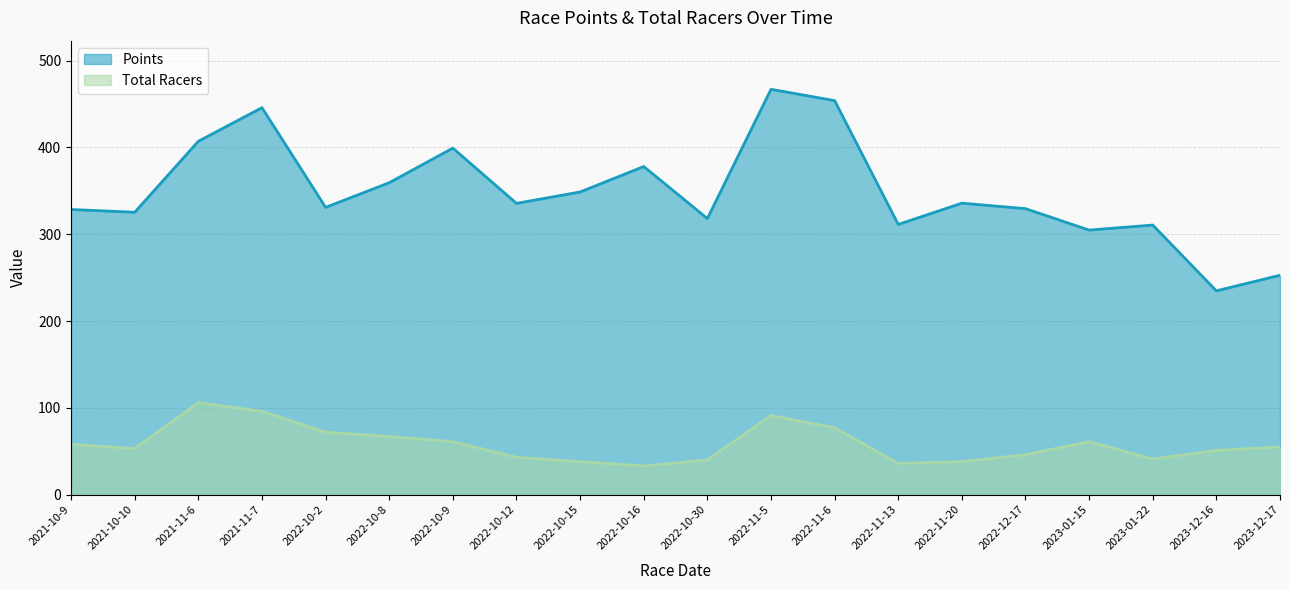

How many lines are shown in the chart?

2